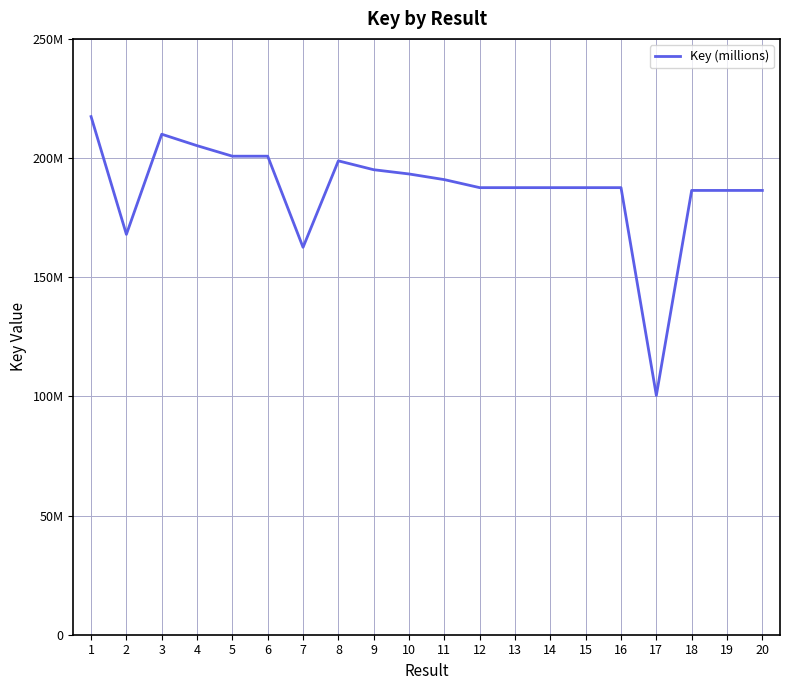

List the labels in order of value, smallest first.

17, 7, 2, 19, 18, 20, 16, 12, 15, 13, 14, 11, 10, 9, 8, 6, 5, 4, 3, 1